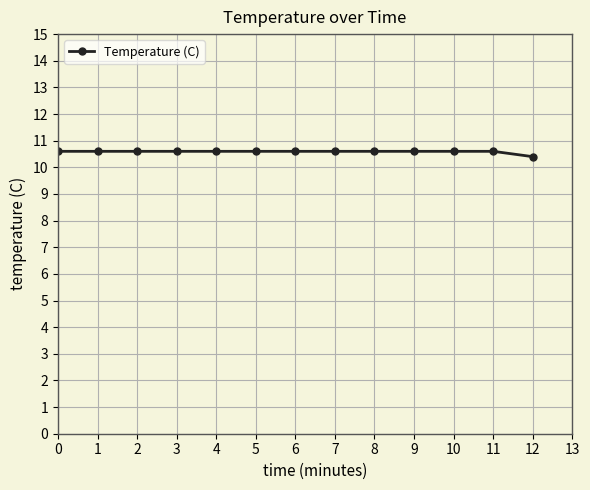

Approximately how many times larger is the value at 5 compared to 9?

1.0